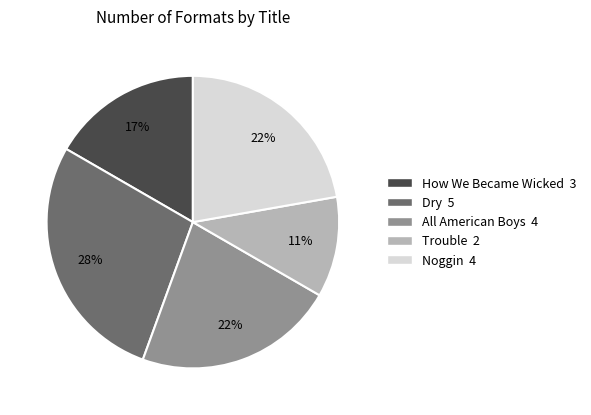

True or false: Dry accounts for 28% of the total.

True